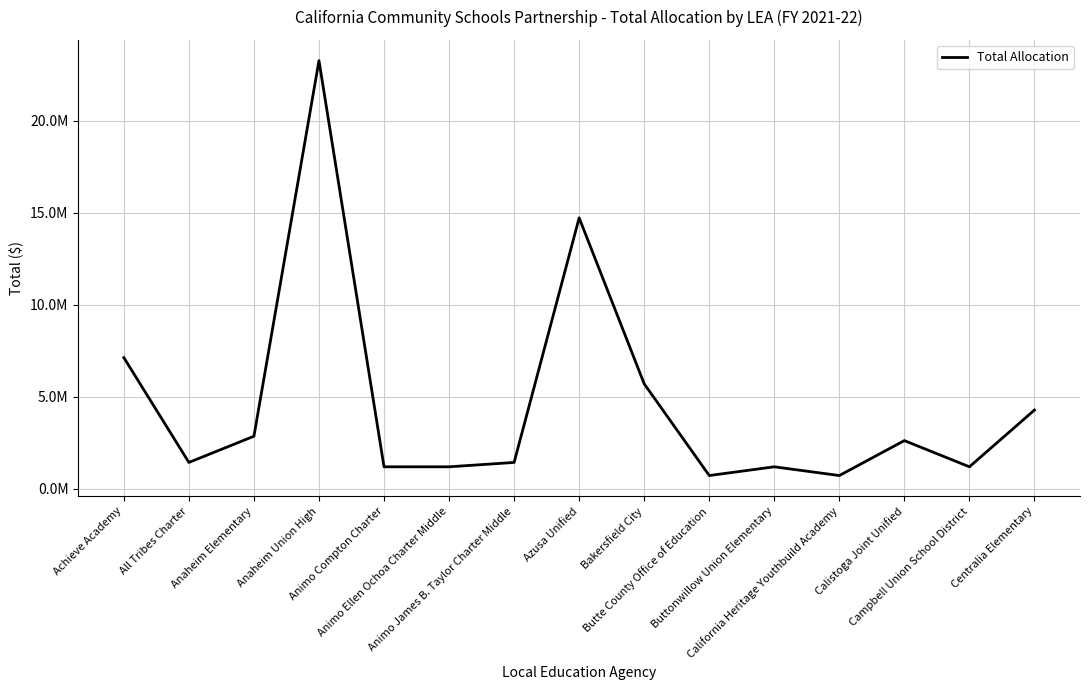

Is this an area chart (filled region under the line)?

No